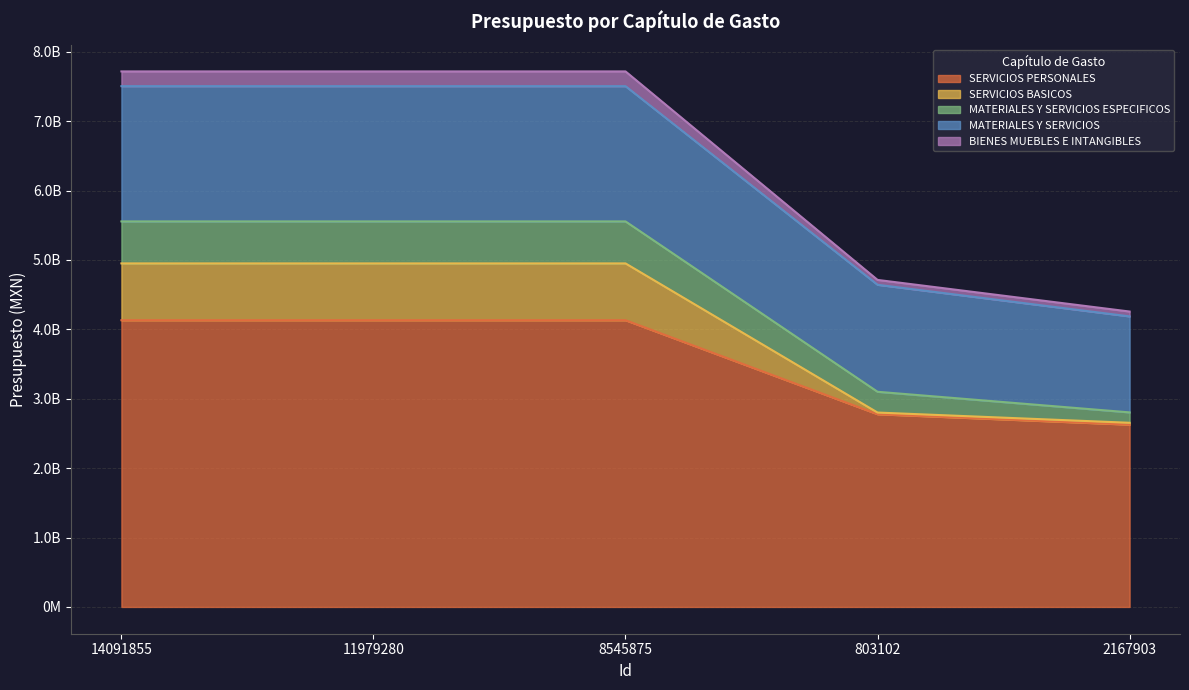

Is it true that SERVICIOS PERSONALES equals 1442297329.7 at 2167903?

False